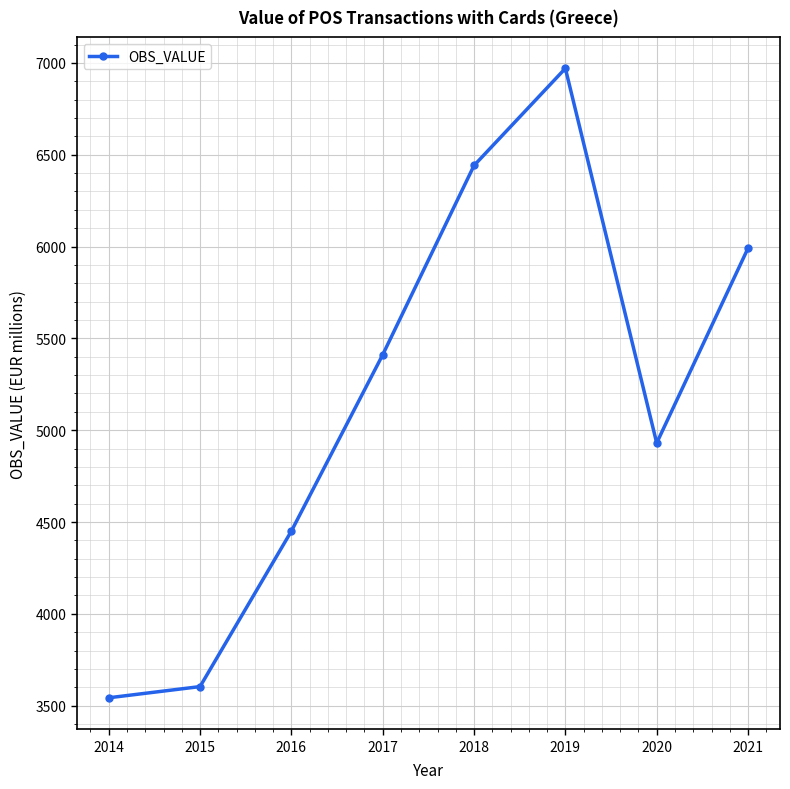

True or false: the data has more than 0 interior local peaks.

True